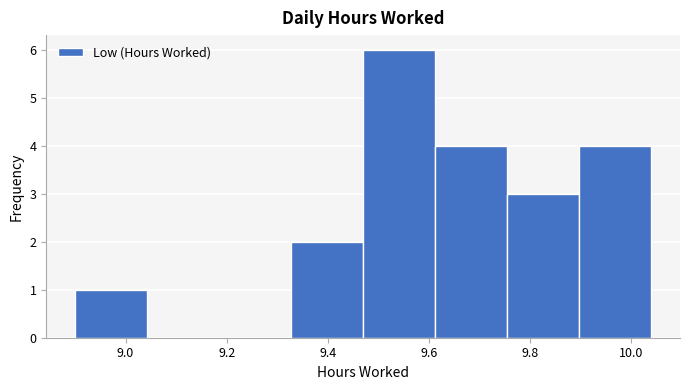

Reading left to right, transcribe this chart: for each bar, give the range it covers on the x-axis and its height. Neither the bar edges nor the heights are printed on the chart, so give them approximately, as read against the axes.

8.90 to 9.04: 1
9.04 to 9.18: 0
9.18 to 9.32: 0
9.32 to 9.48: 2
9.48 to 9.62: 6
9.62 to 9.76: 4
9.76 to 9.90: 3
9.90 to 10.04: 4